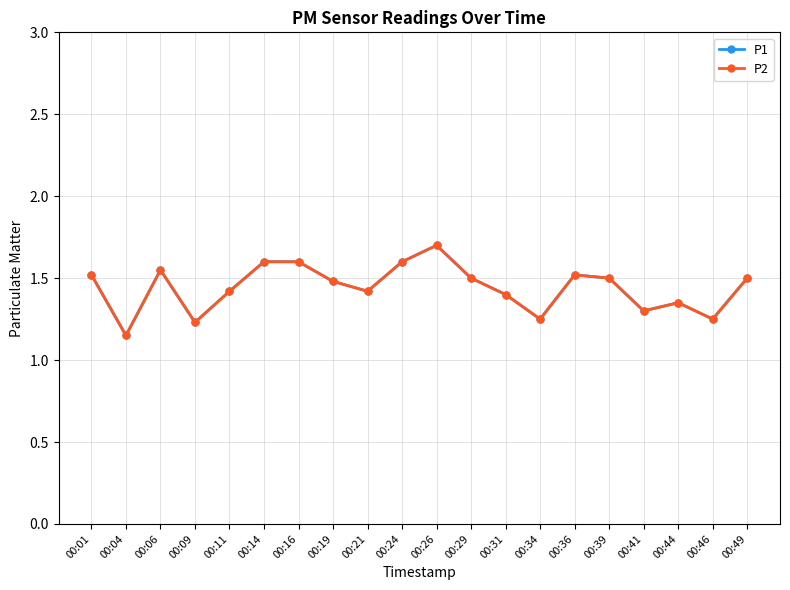

How many P1 values are between 1 and 2?

20